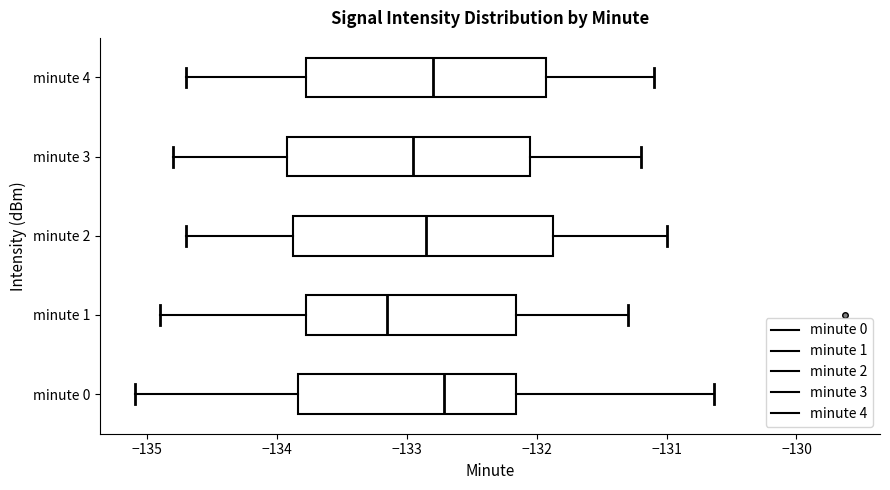

Which box is the widest, from its left edge to its right edge?

minute 2